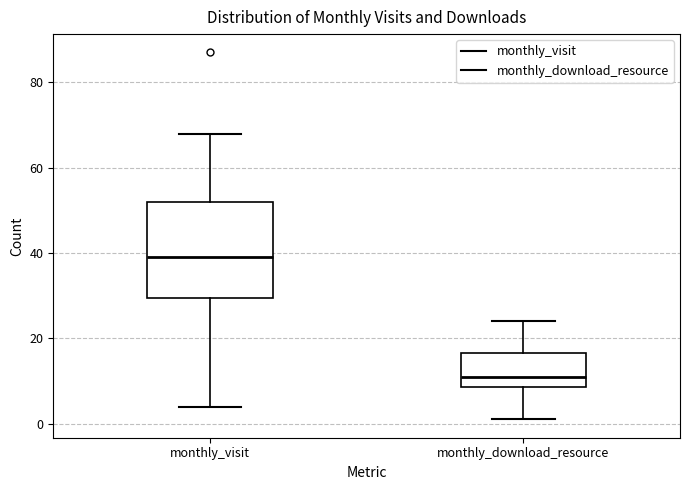

Reading left to right, read every box against the y-axis: the position of its median line, the range the box covers, and the ends of its whiskers. The values are not printed on the chart, so give them approximately, as read against the axis.

monthly_visit: median 40, box 30 to 52, whiskers 4 to 68
monthly_download_resource: median 12, box 8 to 16, whiskers 2 to 24